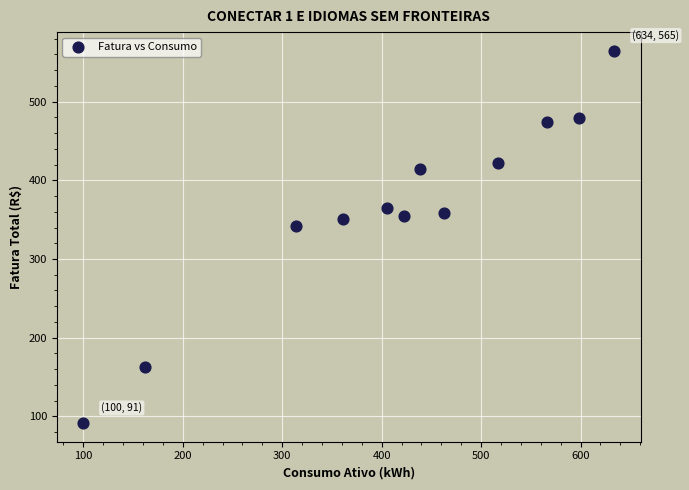

What Y value in the scatter plot is closest to 328?

342.1